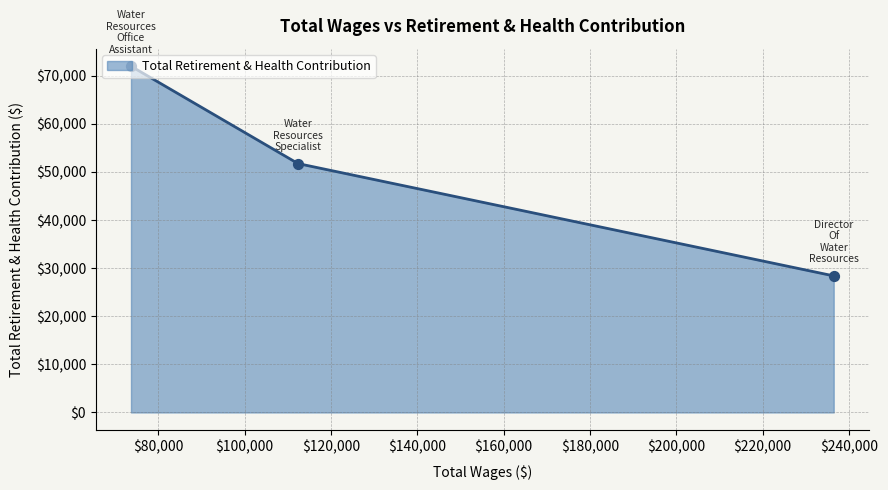

What is the sum of all values?

152134